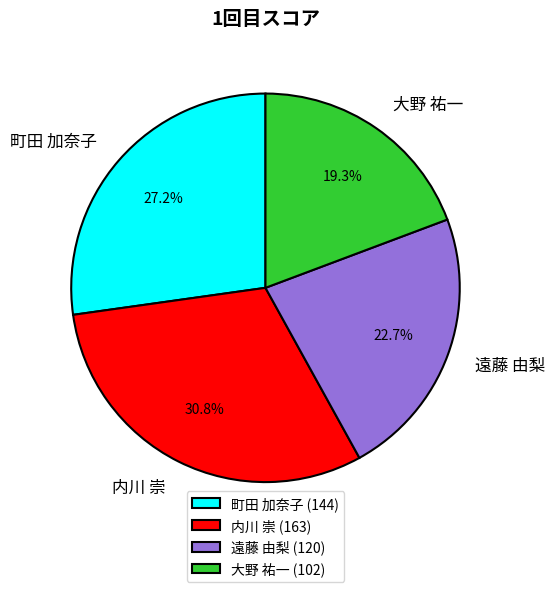

To the nearest percent, what portion does 大野 祐一 represent?

19%